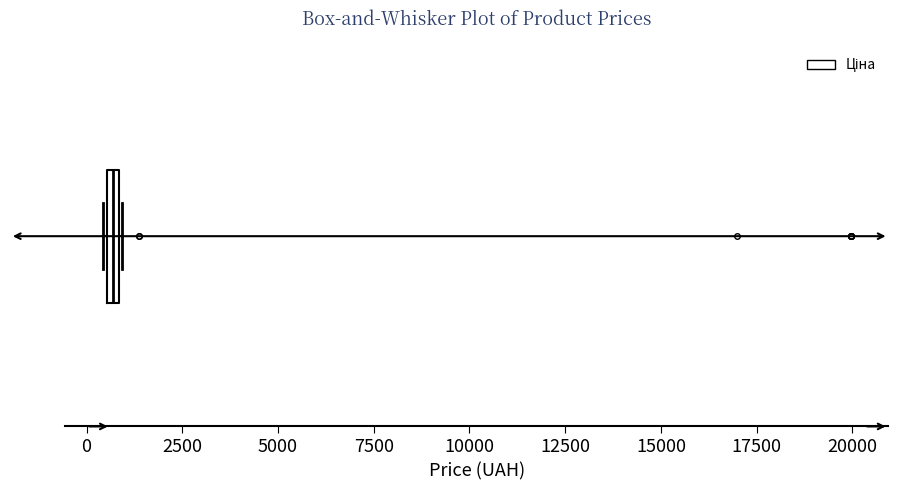

Where is the left edge of the box on the x-axis? The values are not printed on the chart, so give them approximately, as read against the axis.

500